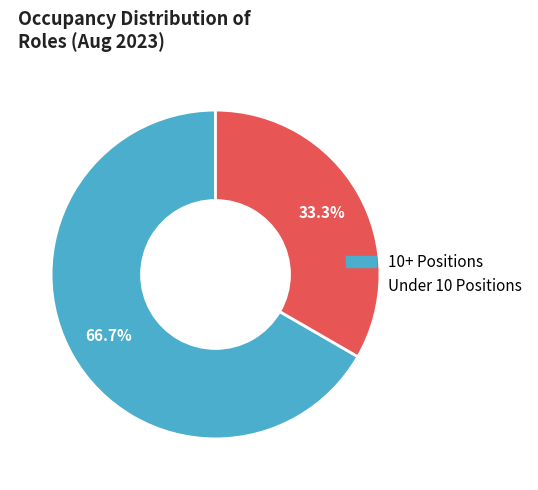

Is there a majority slice in this chart?

Yes